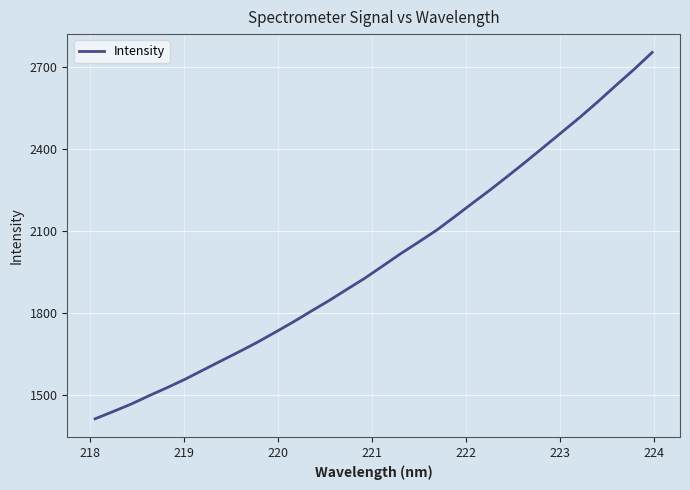

What is the greatest value displayed?

2755.0